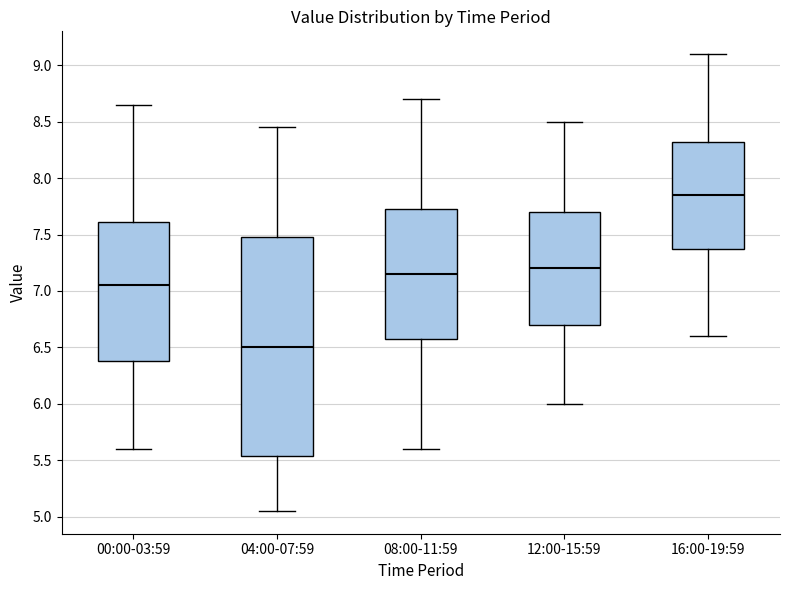

Reading left to right, transcribe this box plot: for each box, give where its median line is, the range the box spans, and where its two whiskers end, as read against the y-axis. The values are not printed on the chart, so give them approximately, as read against the axis.

00:00-03:59: median 7.05, box 6.40 to 7.60, whiskers 5.60 to 8.65
04:00-07:59: median 6.50, box 5.55 to 7.50, whiskers 5.05 to 8.45
08:00-11:59: median 7.15, box 6.60 to 7.75, whiskers 5.60 to 8.70
12:00-15:59: median 7.20, box 6.70 to 7.70, whiskers 6.00 to 8.50
16:00-19:59: median 7.85, box 7.40 to 8.35, whiskers 6.60 to 9.10